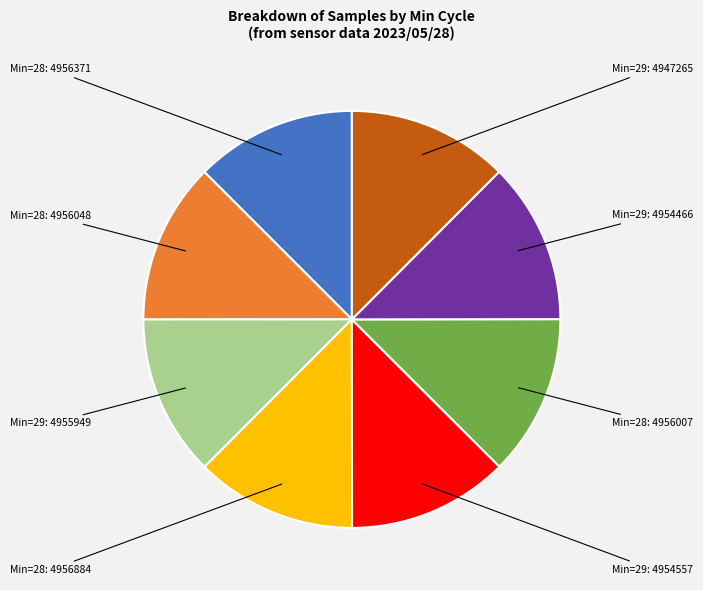

Does Min=29: 4955949 represent more than half of the total?

No